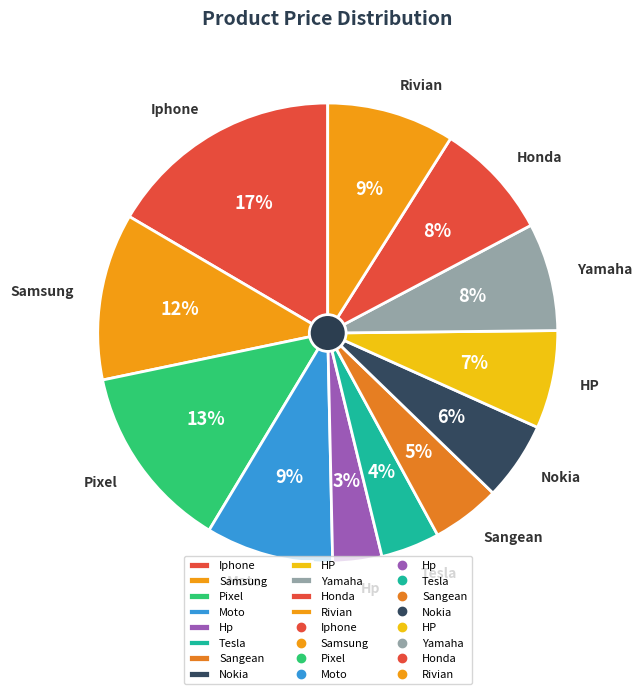

Which category has the smallest portion of the pie?

Hp